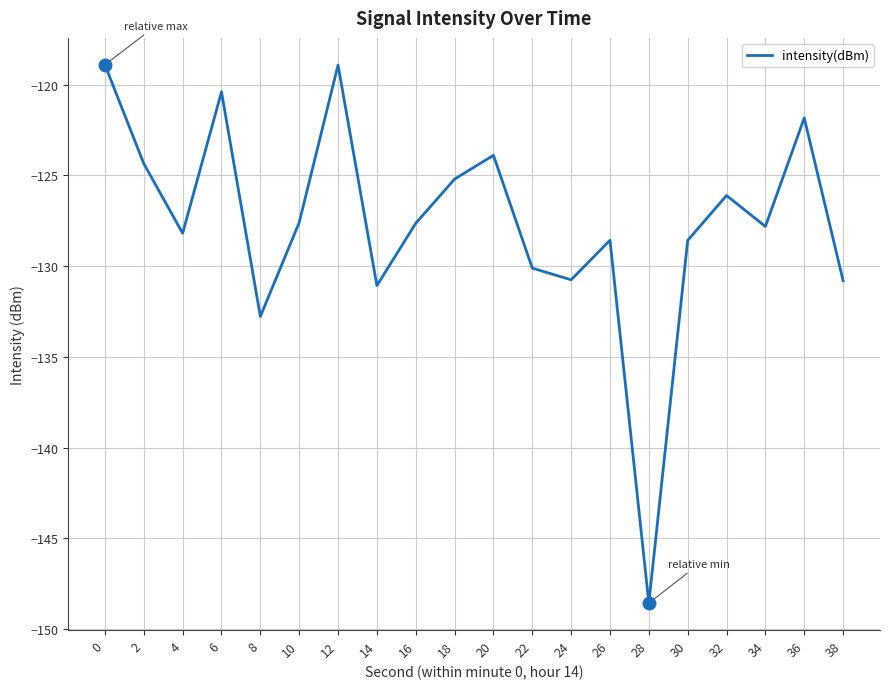

At which category does the data reach its first local peak?

6